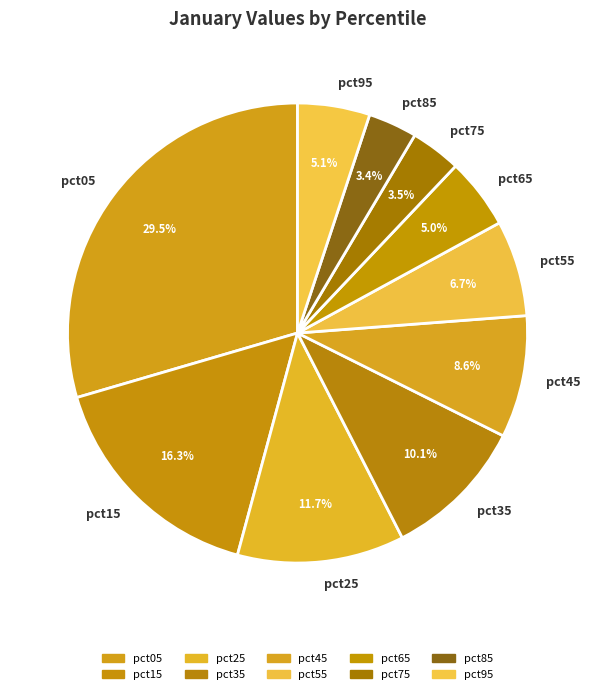

Count the number of slices in the pie.

10